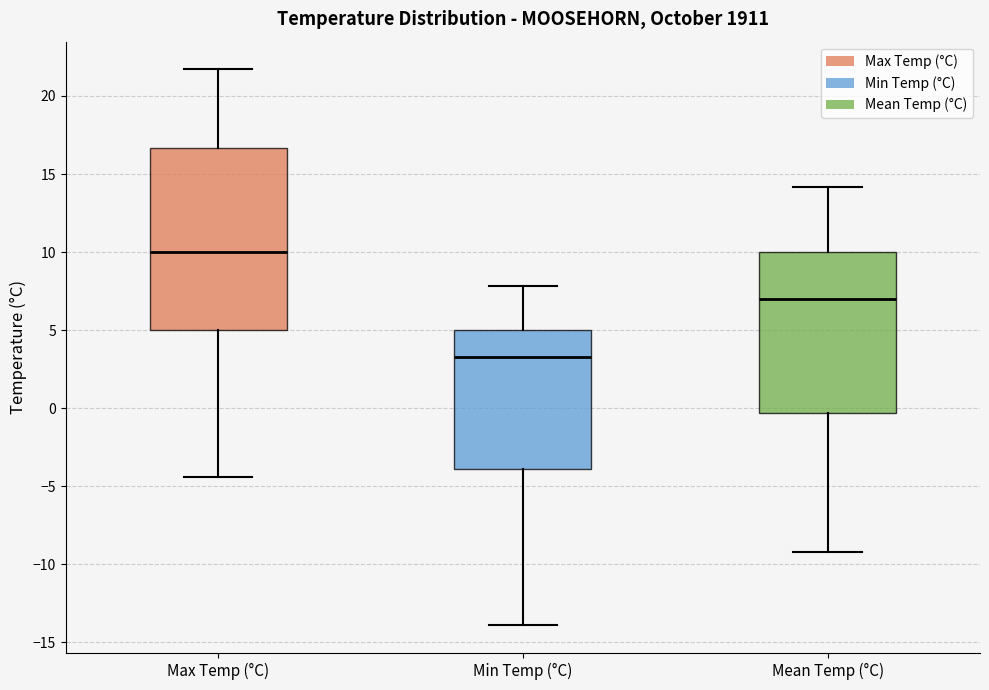

Reading left to right, transcribe this box plot: for each box, give where its median line is, the range the box spans, and where its two whiskers end, as read against the y-axis. The values are not printed on the chart, so give them approximately, as read against the axis.

Max Temp (°C): median 10.0, box 5.0 to 16.5, whiskers -4.5 to 21.5
Min Temp (°C): median 3.5, box -4.0 to 5.0, whiskers -14.0 to 8.0
Mean Temp (°C): median 7.0, box -0.5 to 10.0, whiskers -9.0 to 14.0